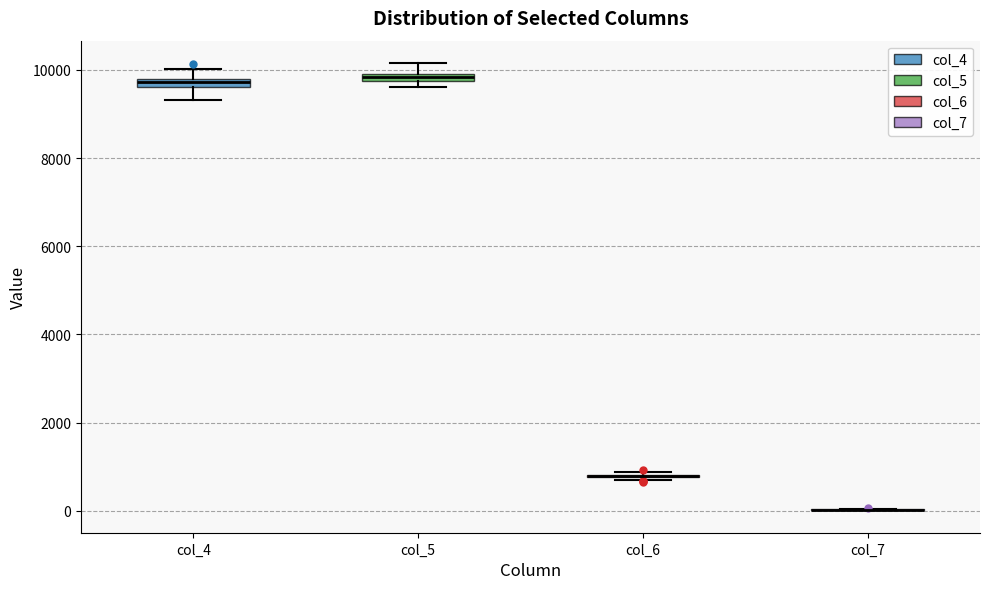

Where is the upper edge of the box for col_5 on the y-axis? The values are not printed on the chart, so give them approximately, as read against the axis.

10000